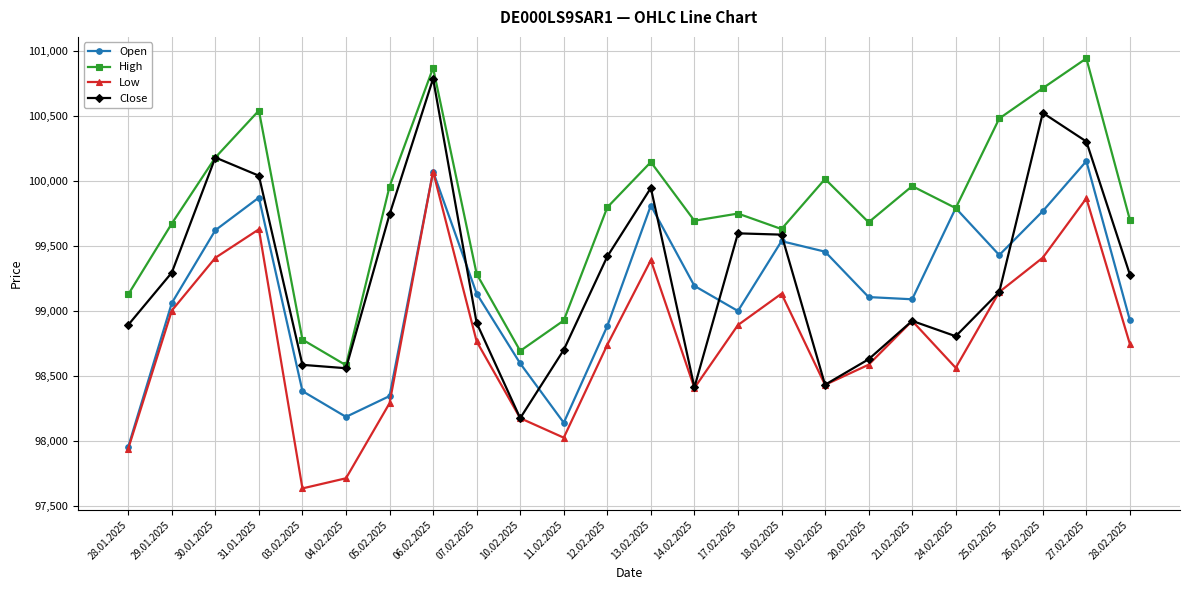

The High series shows 43117 at 17.02.2025. True or false?

False